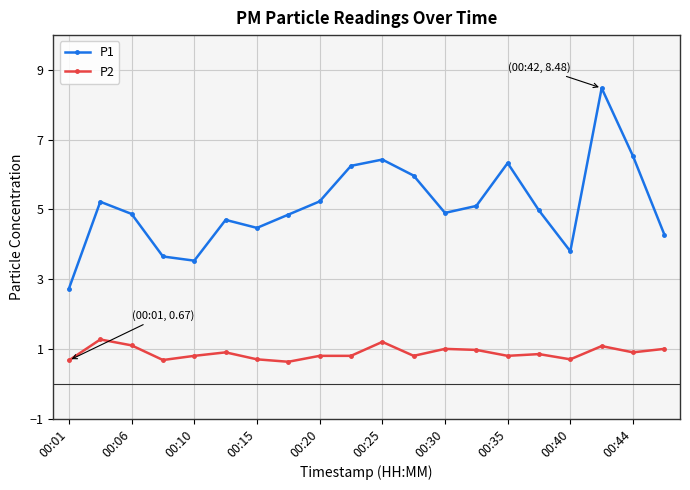

What is the difference between the maximum and minimum values in the P2 series?

0.6